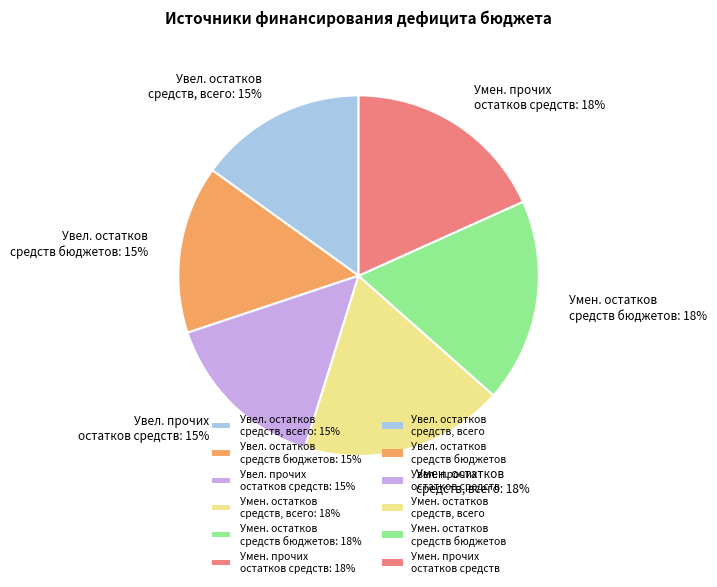

To the nearest percent, what percentage of the pie is Умен. остатков средств бюджетов: 18%?

18%